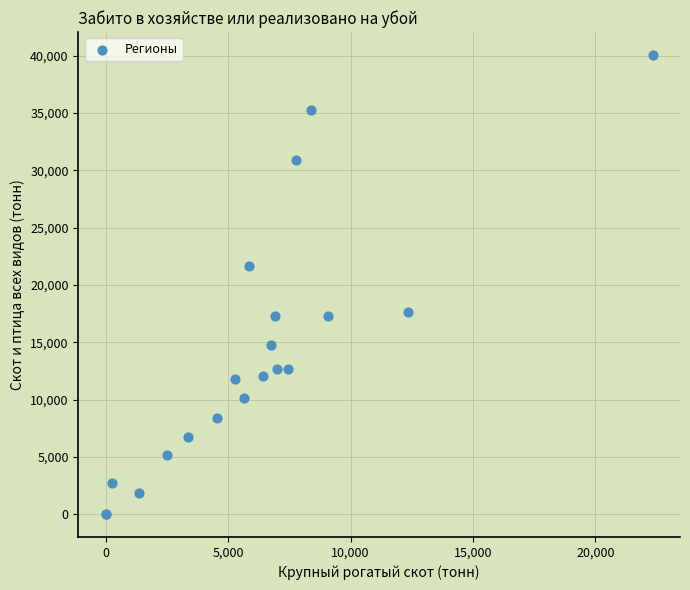

What Y value in the scatter plot is closest to 20035?

21609.7